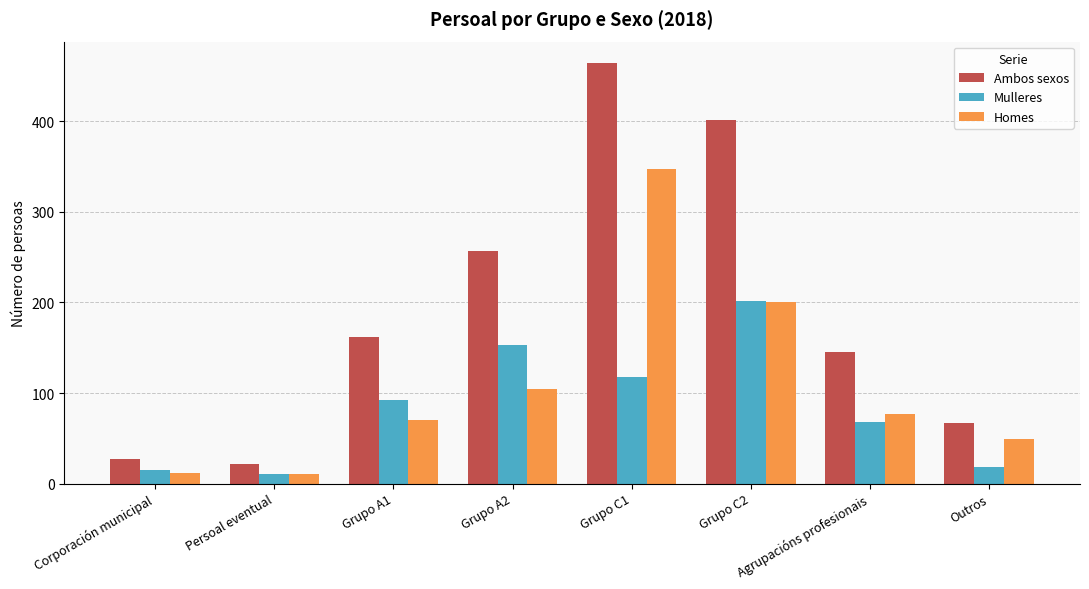

What is the maximum value for Mulleres?

202